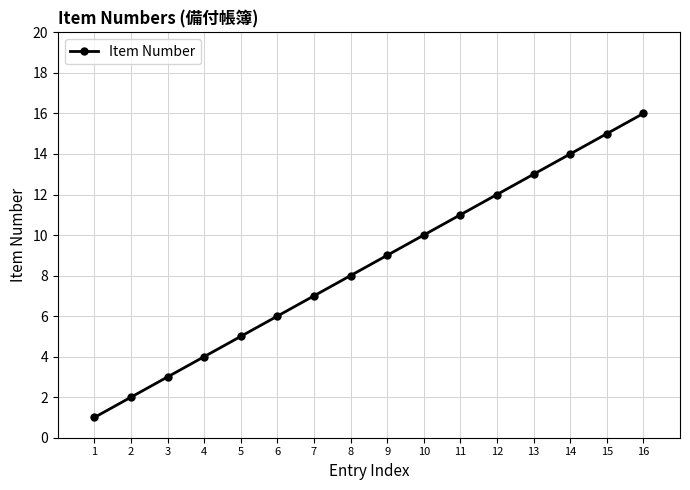

List the labels in order of value, largest first.

16, 15, 14, 13, 12, 11, 10, 9, 8, 7, 6, 5, 4, 3, 2, 1